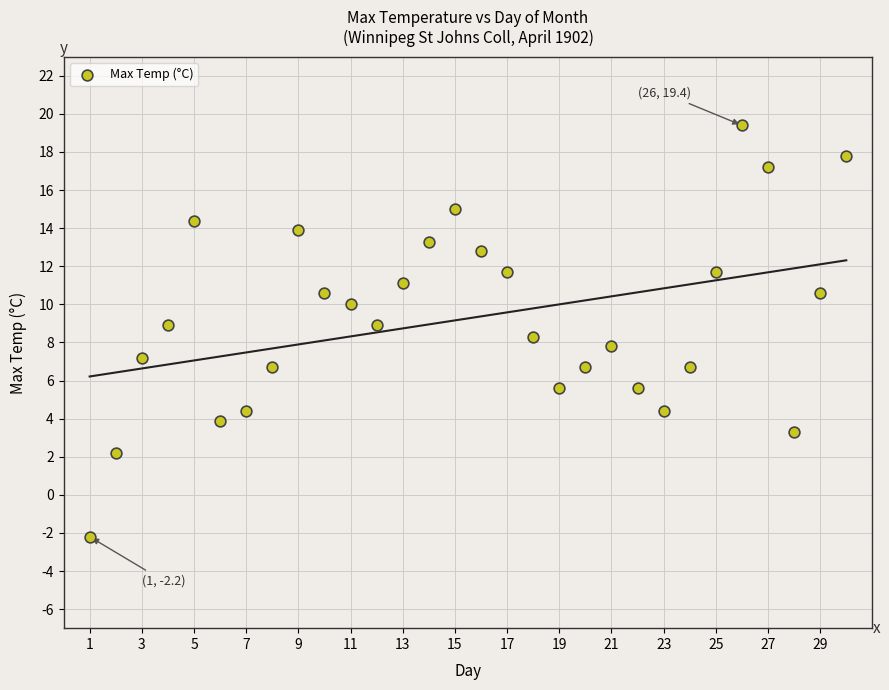

What is the range of Y values (max minus min)?

21.6